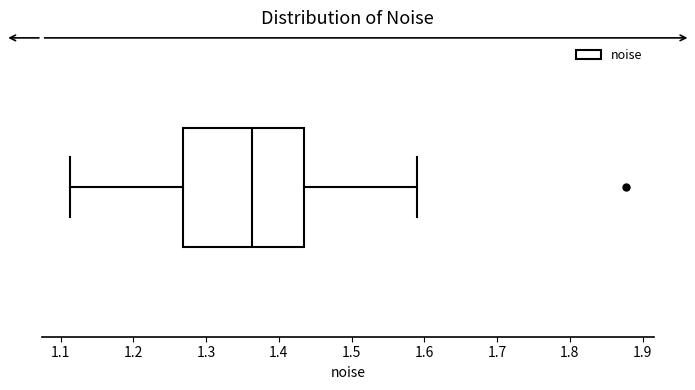

Read this box plot against the x-axis: the position of the median line, the range covered by the box, and the ends of both whiskers. The values are not printed on the chart, so give them approximately, as read against the axis.

median 1.36, box 1.27 to 1.43, whiskers 1.11 to 1.59